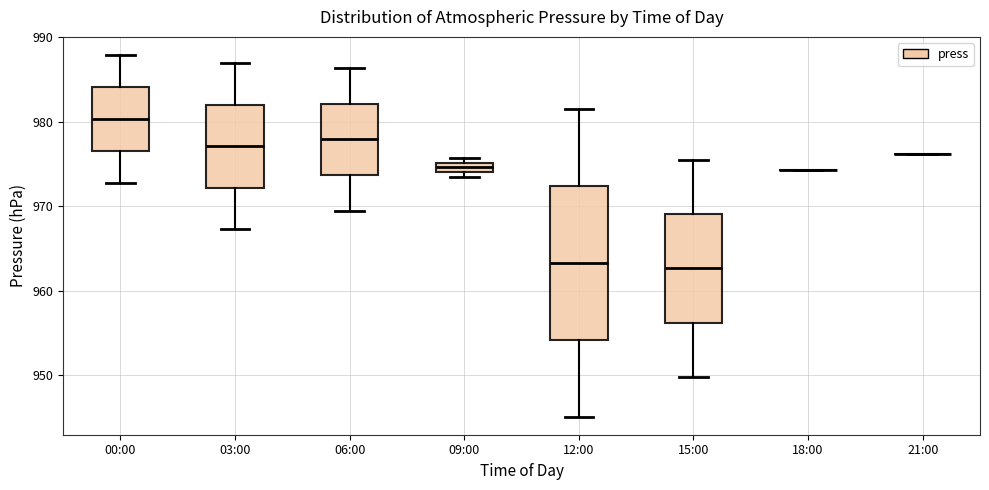

Comparing the boxes themselves (not the whiskers), which one is the tallest?

12:00